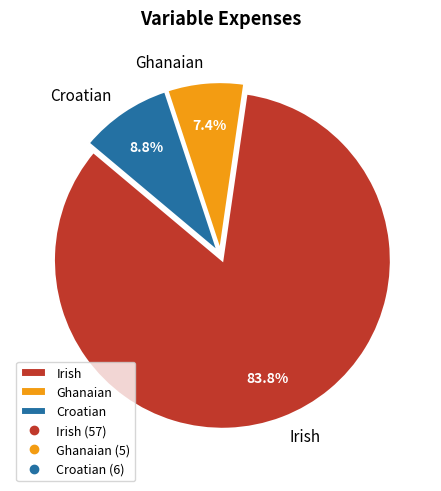

What is the total percentage of Ghanaian and Irish?

91.2%